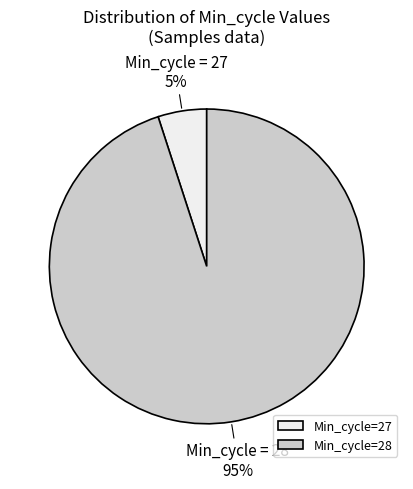

How many slices are in this pie chart?

2